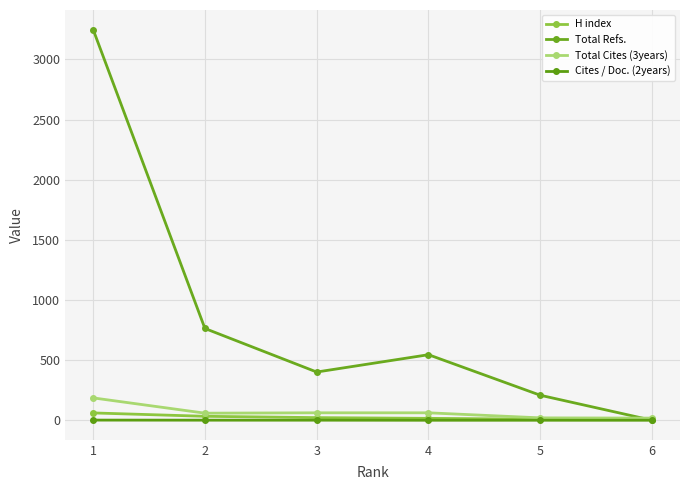

At which category does the chart reach its peak across all series?

1